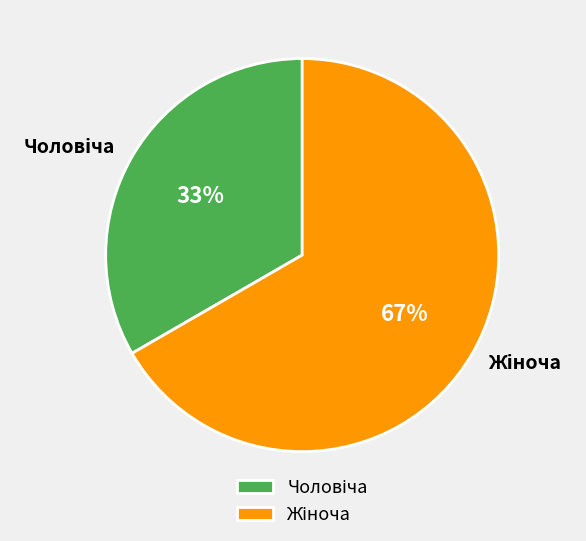

How many slices are in this pie chart?

2